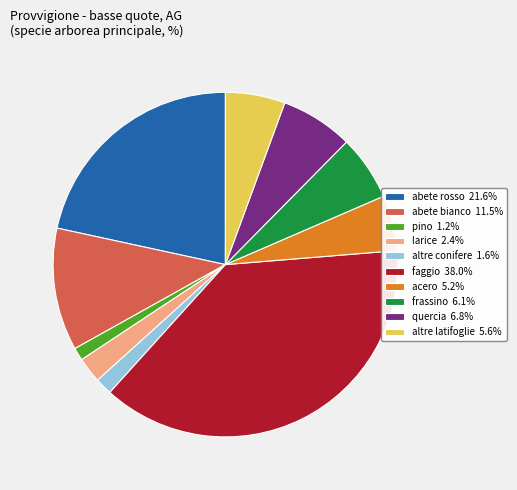

Is there any slice that represents more than half of the pie?

No